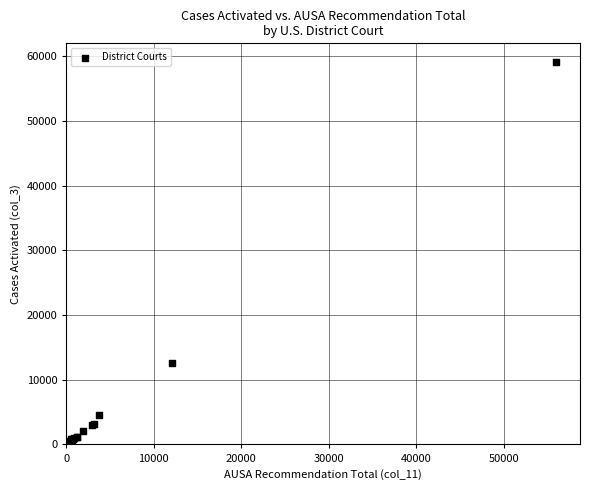

What Y value in the scatter plot is closest to 29545?

12529